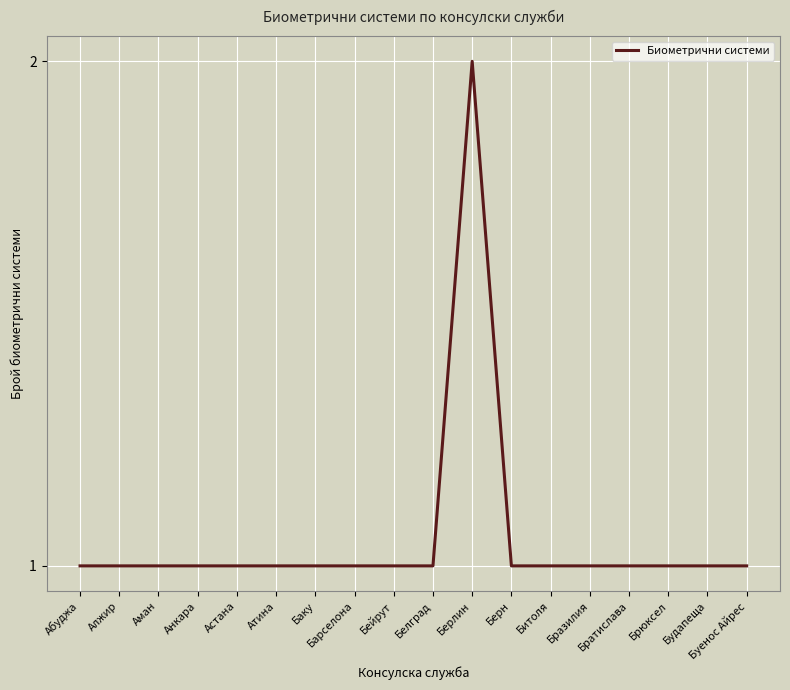

The value at Берлин is 3. True or false?

False